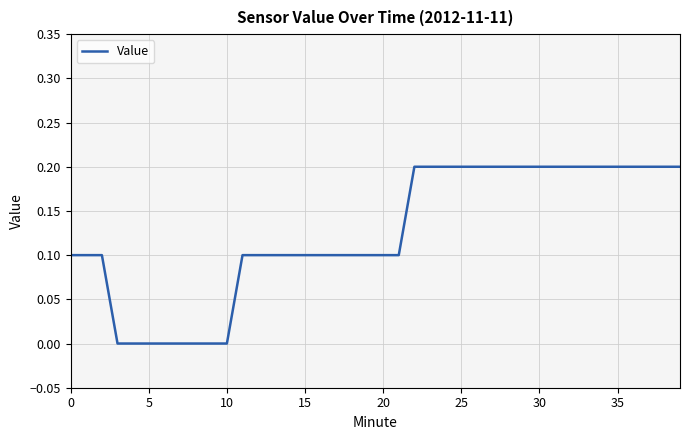

What is the difference between the second highest and second lowest values?

0.2